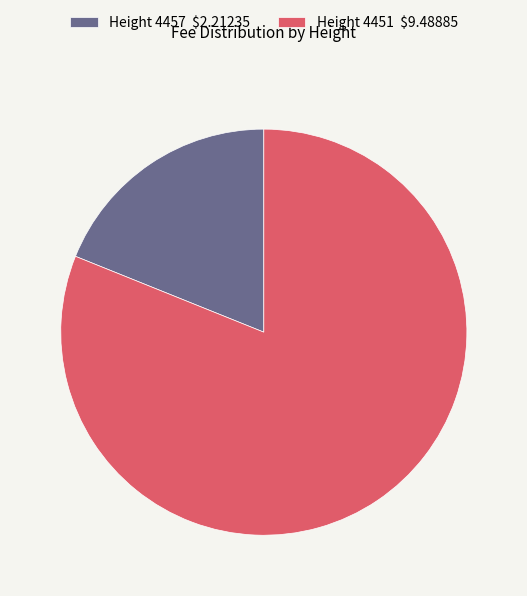

Does Height 4451 $9.48885 account for over 50% of the chart?

Yes